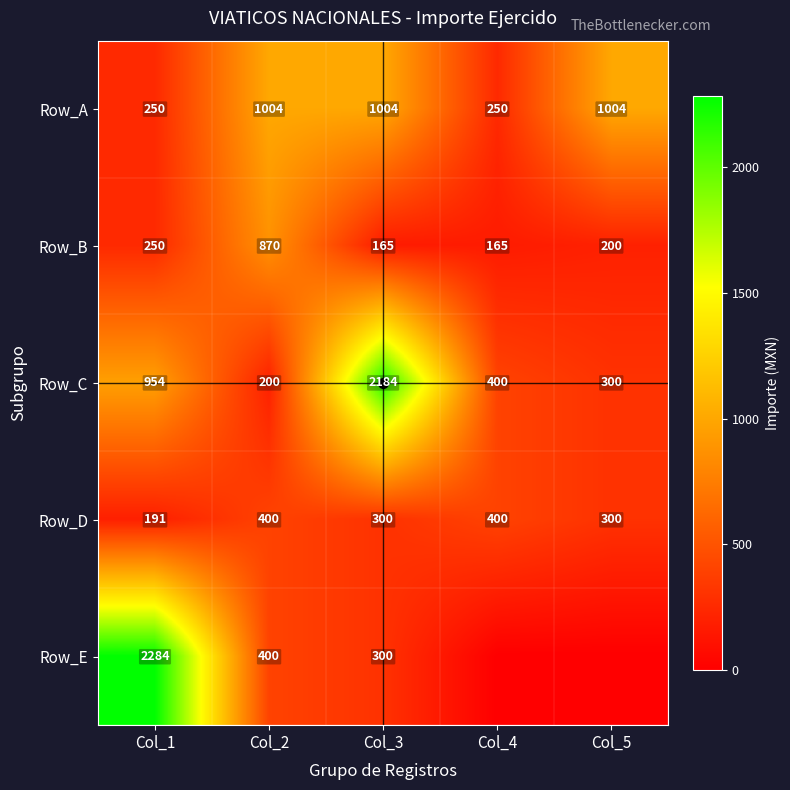

The Row_D series shows 400.0 at Col_2. True or false?

True